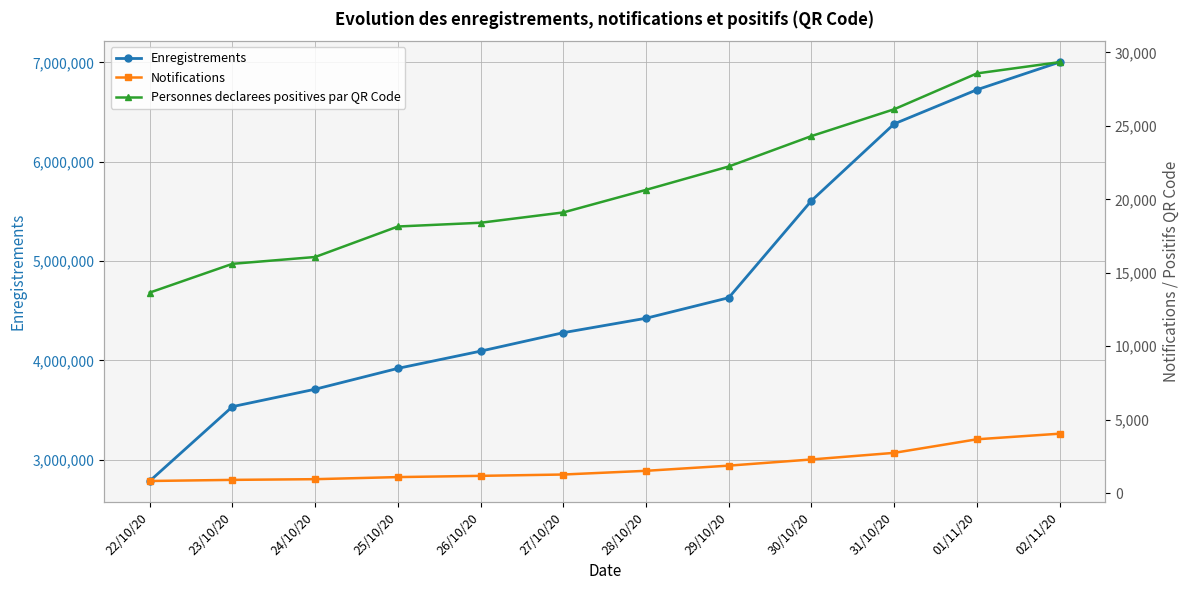

What is the value of the Personnes declarees positives par QR Code point at the 3rd from the left?

16074